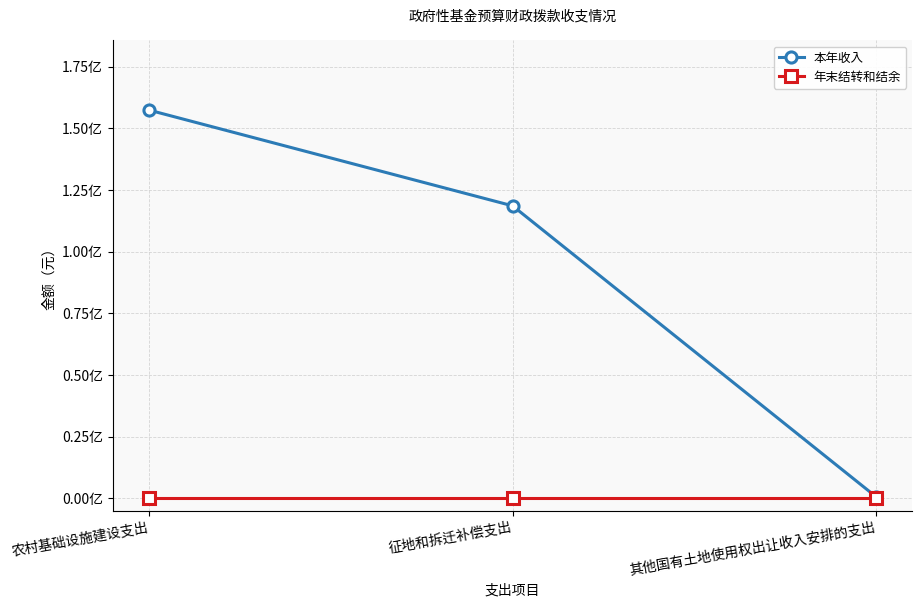

What is the label of the 3rd point from the right?

农村基础设施建设支出